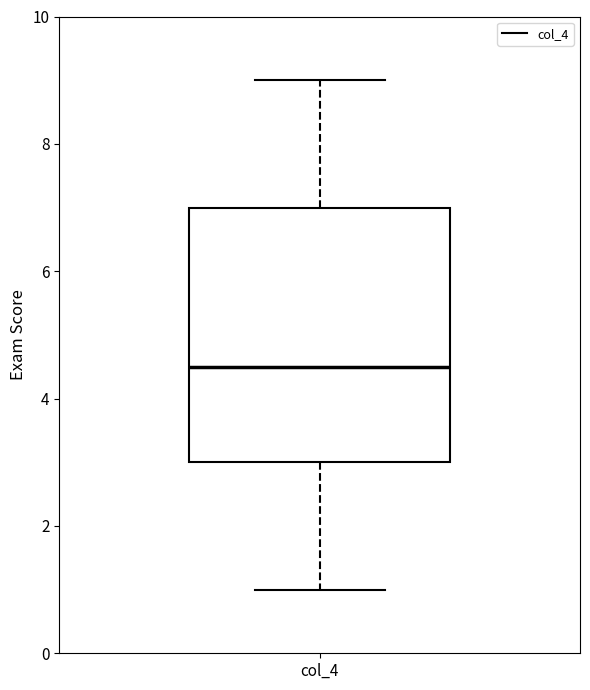

Transcribe this box plot: give where the median line is, the range the box spans, and where the two whiskers end, as read against the y-axis. The values are not printed on the chart, so give them approximately, as read against the axis.

median 4.6, box 3.0 to 7.0, whiskers 1.0 to 9.0